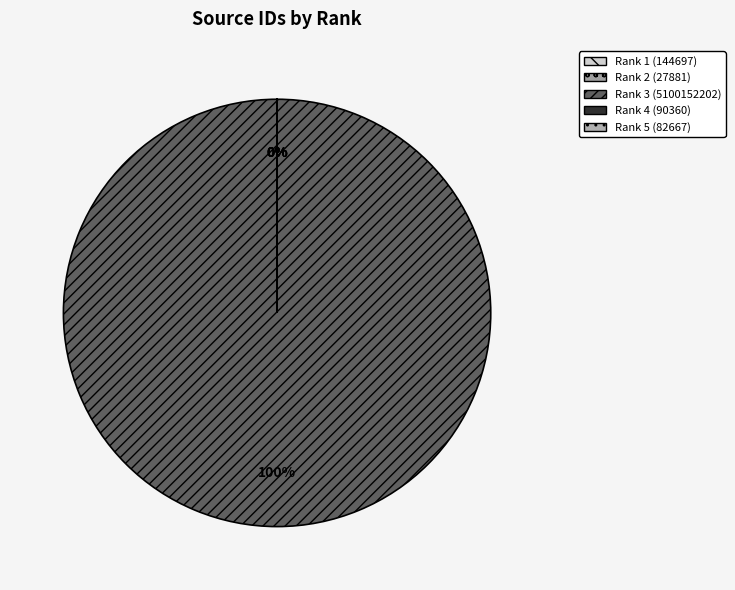

Combined, do Rank 1 (144697) and Rank 4 (90360) account for over 50%?

No